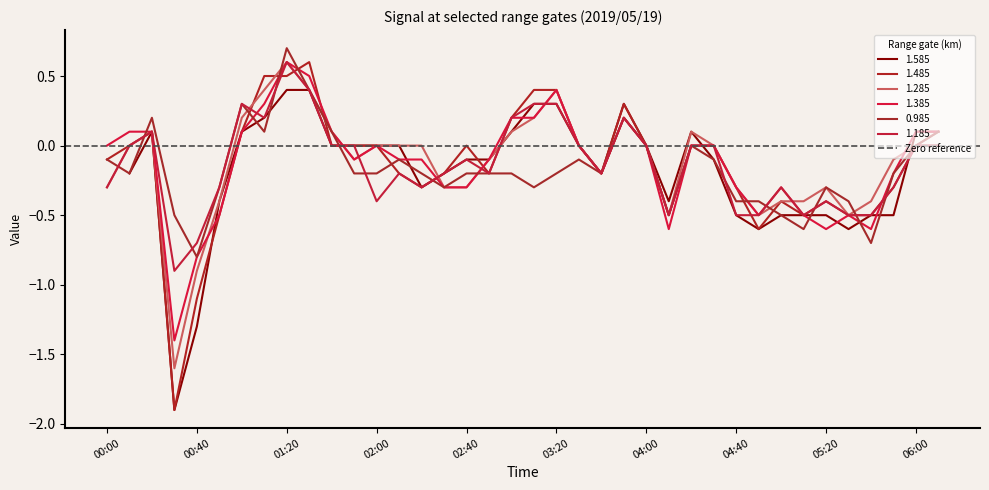

Which series has the largest total across all categories?

1.285